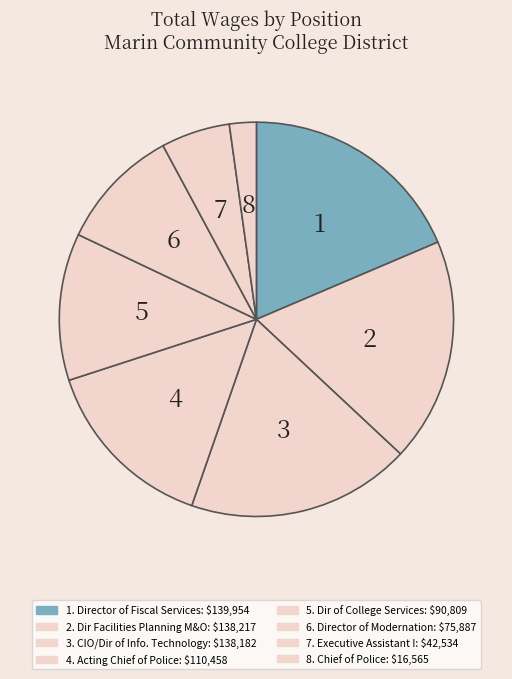

Does any single category account for the majority?

No